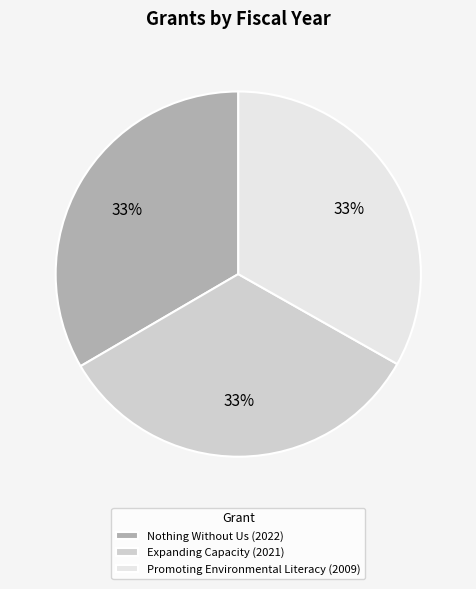

How many slices are in this pie chart?

3